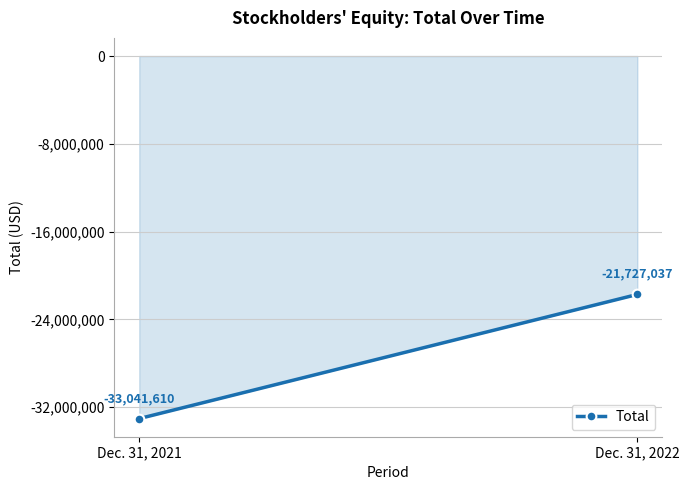

Count the values in the range -33041610 to -21727037.

2